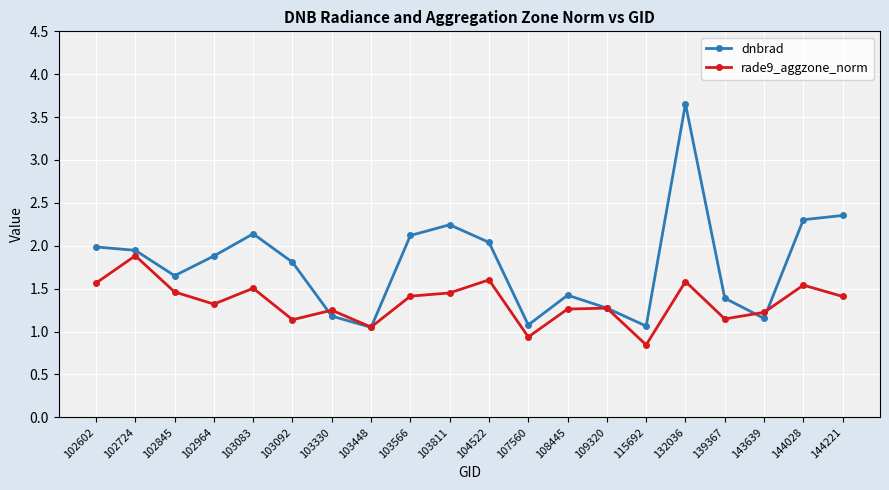

List the series in order of their peak value, highest first.

dnbrad, rade9_aggzone_norm